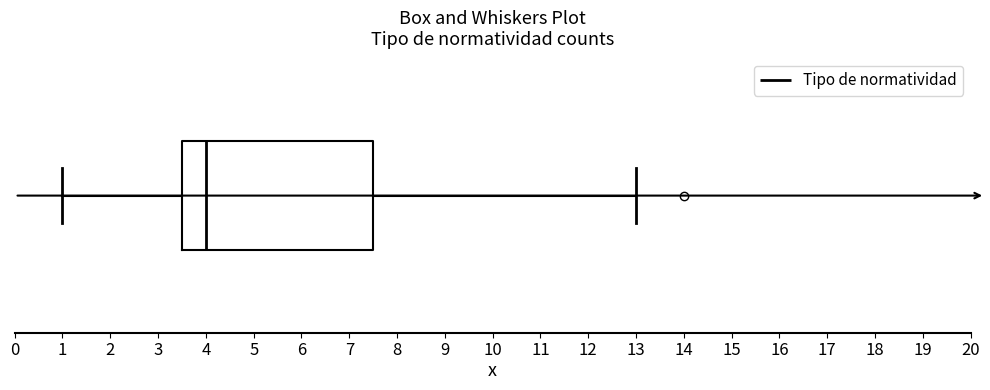

Read this box plot against the x-axis: the position of the median line, the range covered by the box, and the ends of both whiskers. The values are not printed on the chart, so give them approximately, as read against the axis.

median 4.0, box 3.5 to 7.5, whiskers 1.0 to 13.0